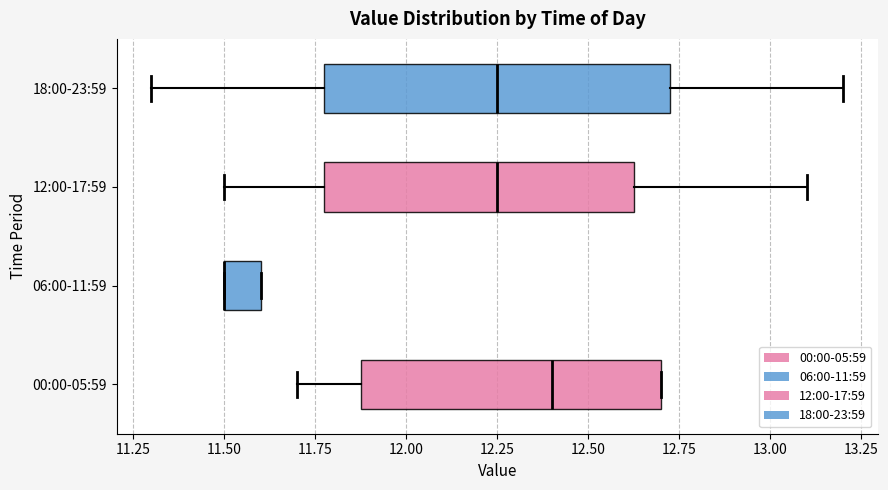

Reading bottom to top, read every box against the x-axis: the position of its median line, the range the box covers, and the ends of its whiskers. The values are not printed on the chart, so give them approximately, as read against the axis.

00:00-05:59: median 12.40, box 11.90 to 12.70, whiskers 11.70 to 12.70
06:00-11:59: median 11.50 (drawn on the box's left edge), box 11.50 to 11.60, whiskers 11.50 to 11.60
12:00-17:59: median 12.25, box 11.80 to 12.65, whiskers 11.50 to 13.10
18:00-23:59: median 12.25, box 11.80 to 12.75, whiskers 11.30 to 13.20